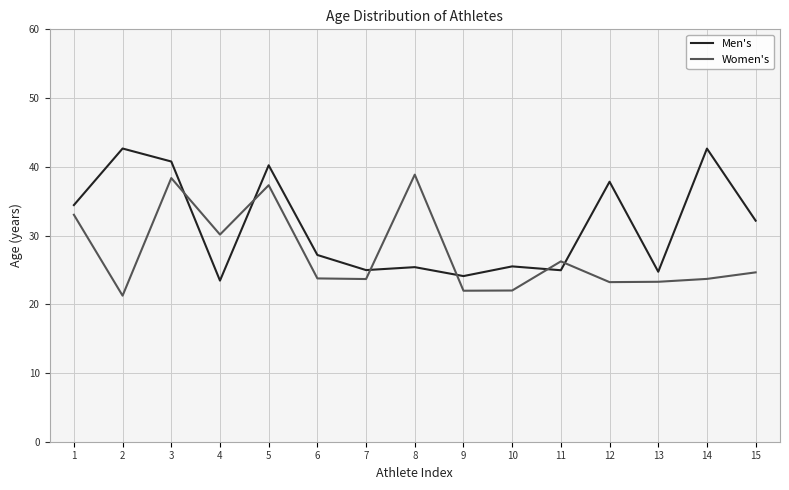

At how many categories does at least one series exceed 42?

2